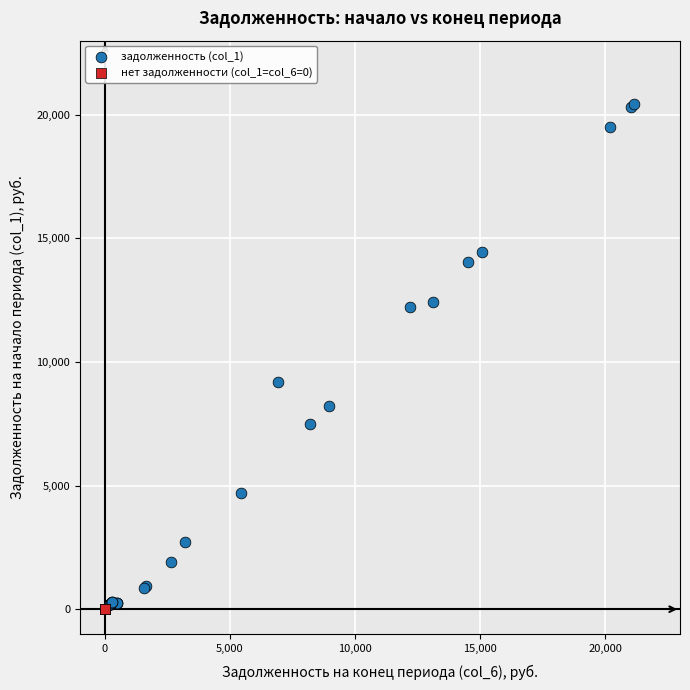

Which series contains the highest Y value?

задолженность (col_1)